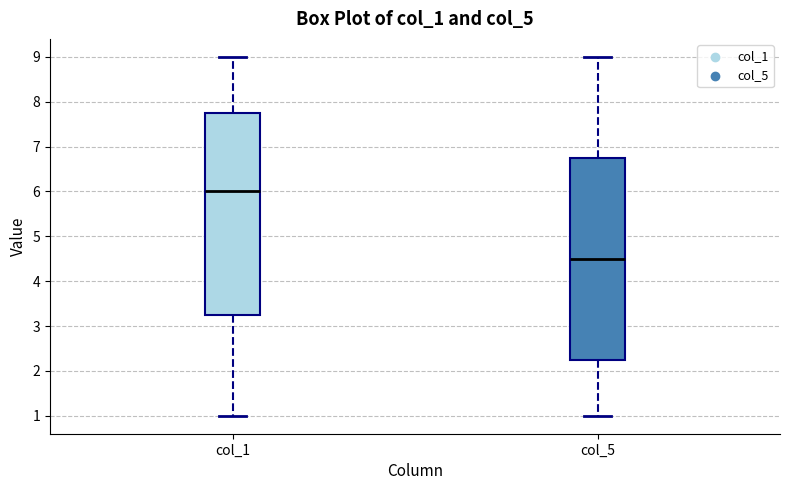

Reading left to right, transcribe this box plot: for each box, give where its median line is, the range the box spans, and where its two whiskers end, as read against the y-axis. The values are not printed on the chart, so give them approximately, as read against the axis.

col_1: median 6.0, box 3.3 to 7.8, whiskers 1.0 to 9.0
col_5: median 4.5, box 2.3 to 6.8, whiskers 1.0 to 9.0